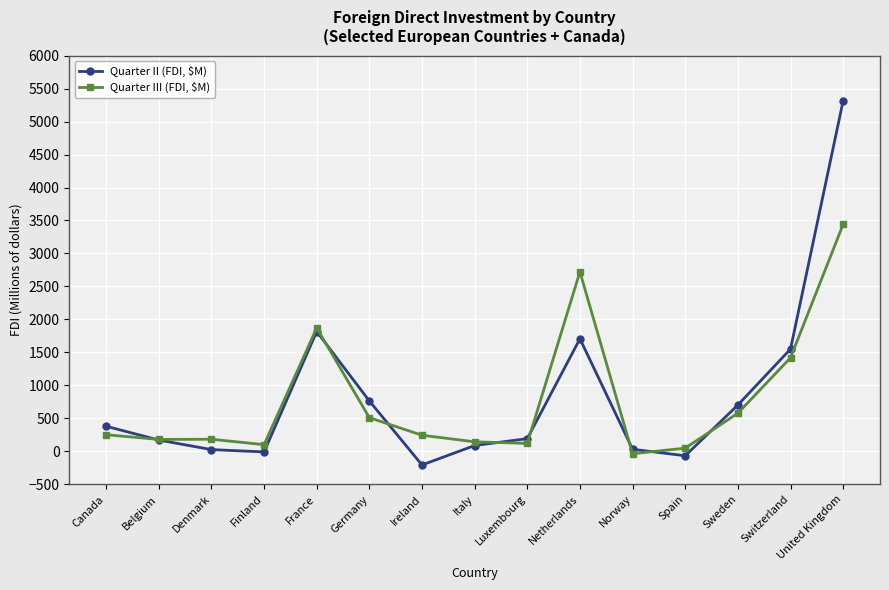

Which label corresponds to the smallest value in the chart?

Ireland